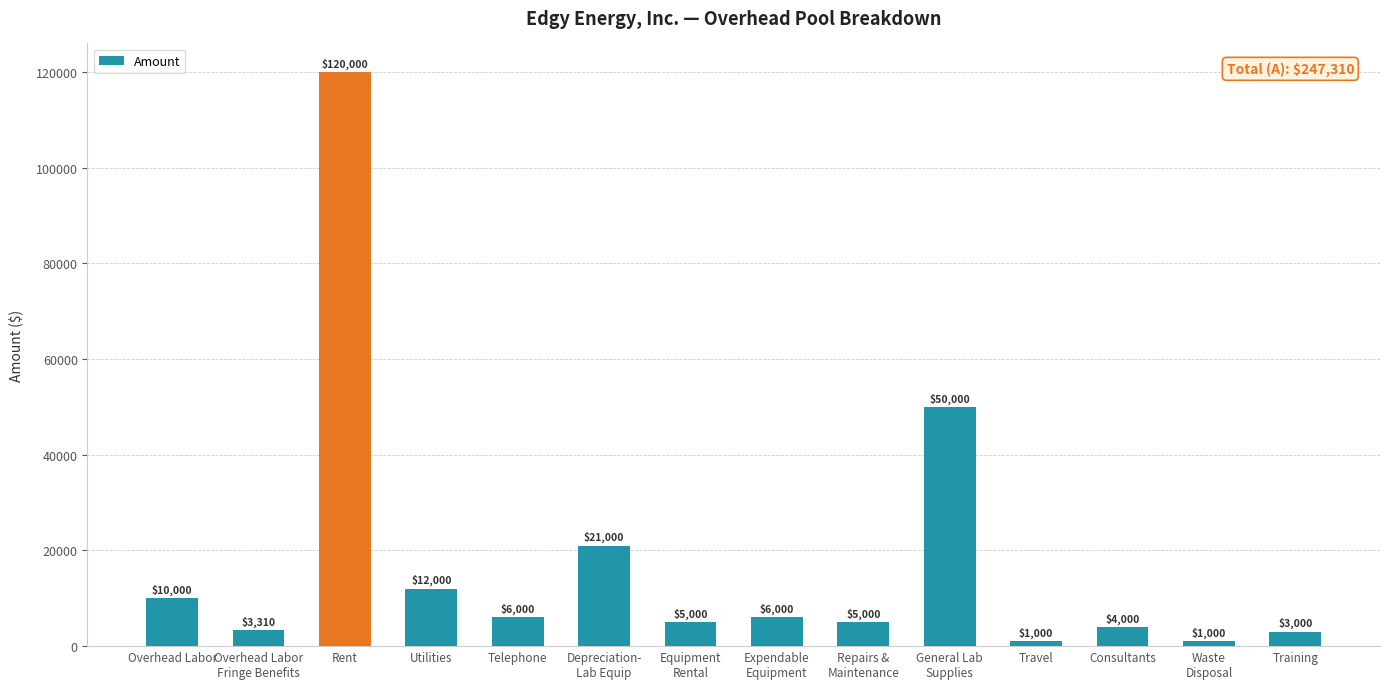

Count the number of categories in the chart.

14